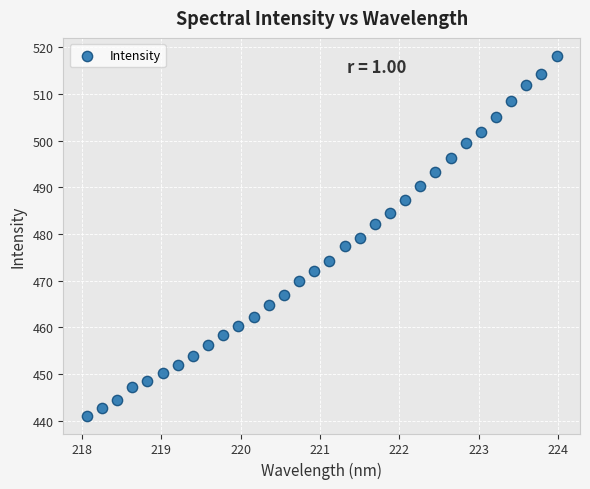

What is the range of X values (max minus min)?

5.9